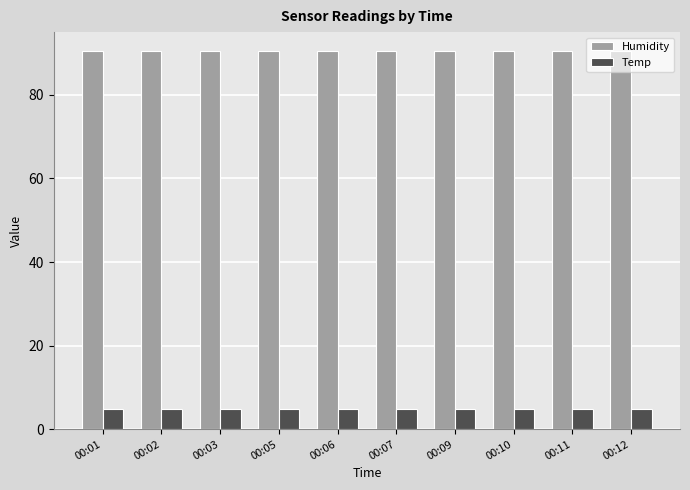

At how many categories does at least one series exceed 54?

10